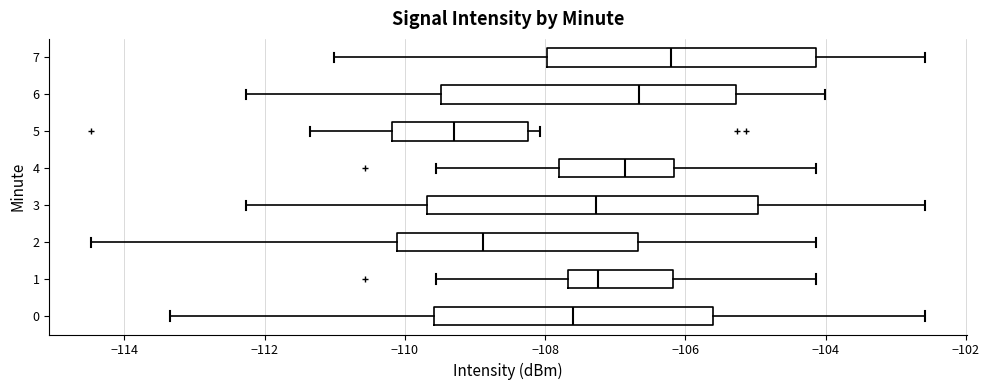

Comparing the boxes themselves (not the whiskers), which one is the widest?

3